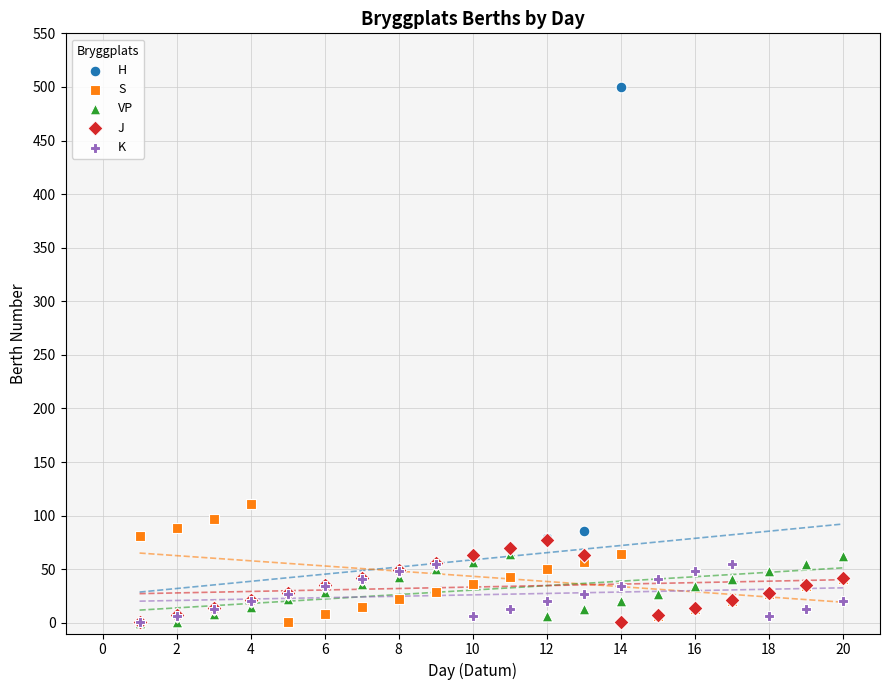

Which series contains the highest Y value?

H